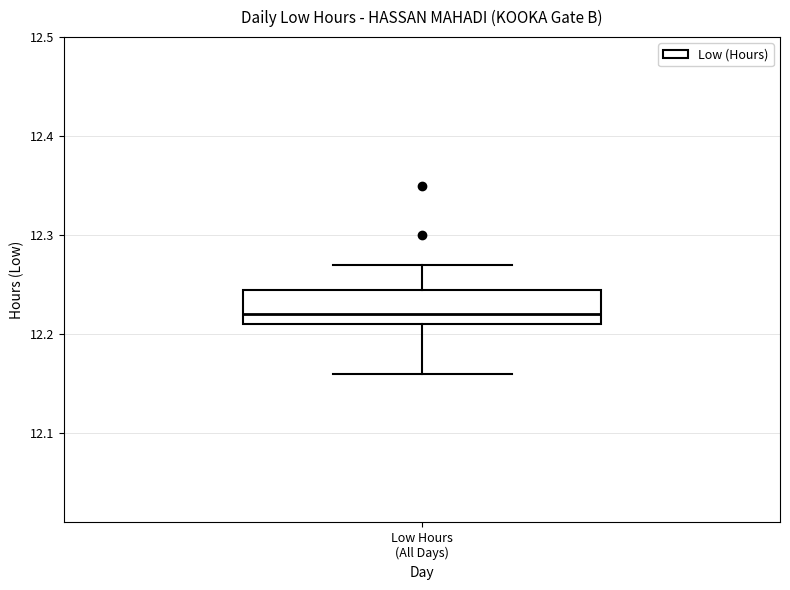

Transcribe this box plot: give where the median line is, the range the box spans, and where the two whiskers end, as read against the y-axis. The values are not printed on the chart, so give them approximately, as read against the axis.

median 12.22, box 12.21 to 12.25, whiskers 12.16 to 12.27